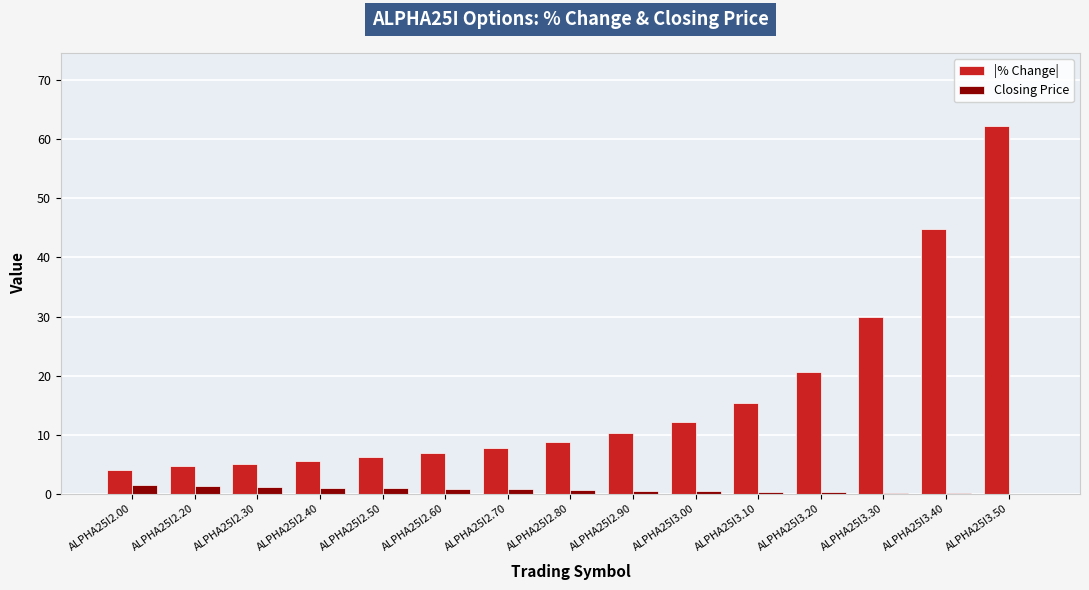

Which category has the highest value in the |% Change| series?

ALPHA25I3.50